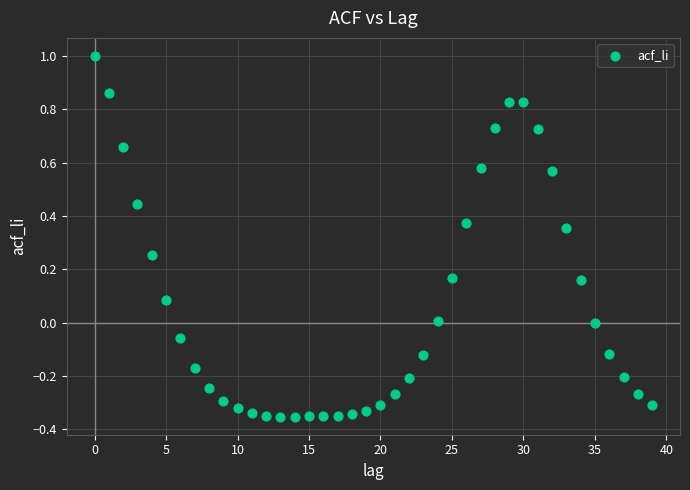

What is the range of Y values (max minus min)?

1.4